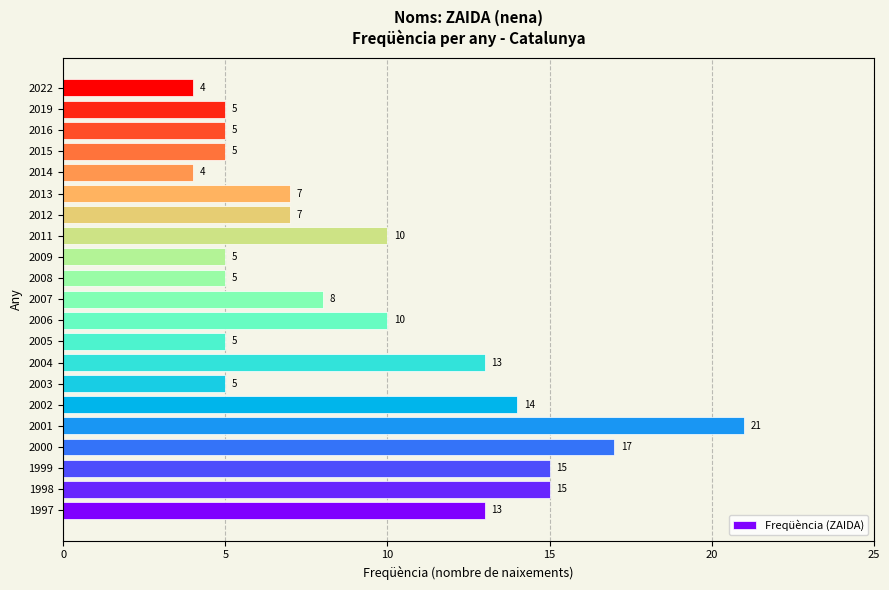

Reading bottom to top, transcribe all the data shown in this chart.

1997=13	1998=15	1999=15	2000=17	2001=21	2002=14	2003=5	2004=13	2005=5	2006=10	2007=8	2008=5	2009=5	2011=10	2012=7	2013=7	2014=4	2015=5	2016=5	2019=5	2022=4